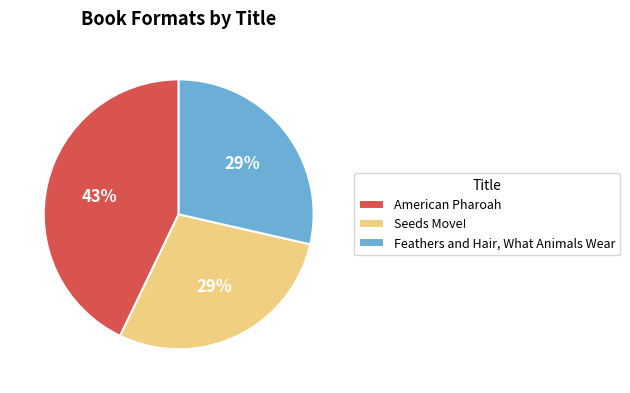

To the nearest percent, what percentage of the pie is American Pharoah?

43%